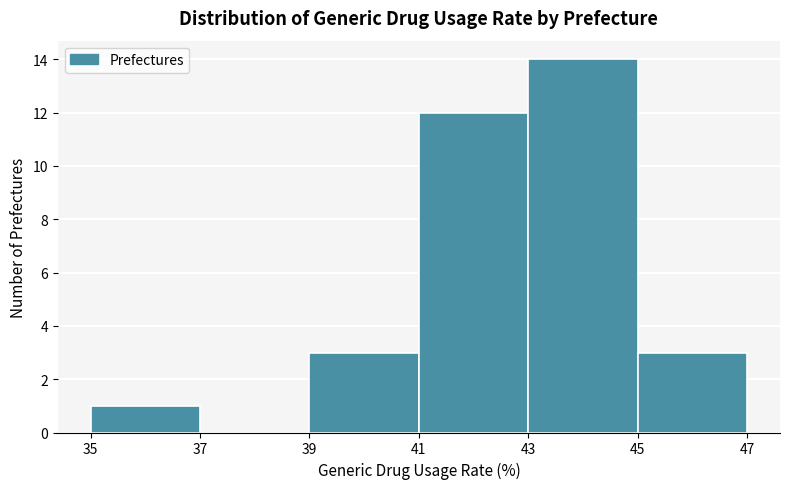

Over which range of the x-axis is the bar tallest?

43 to 45